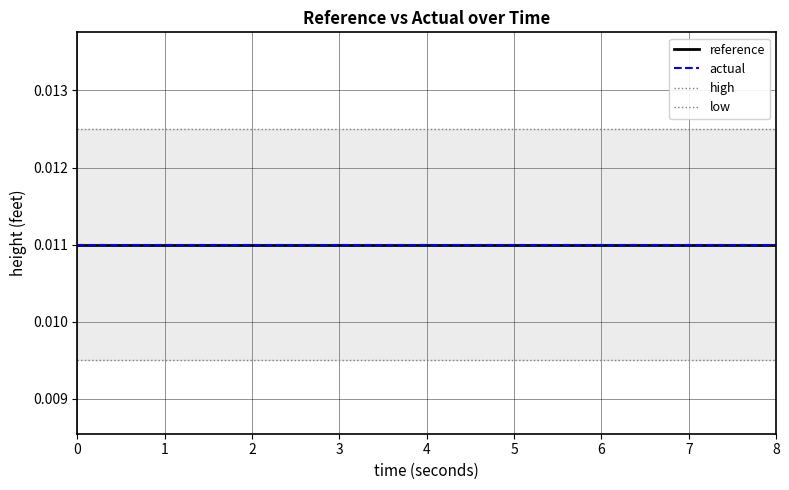

How many distinct data groups are displayed?

4